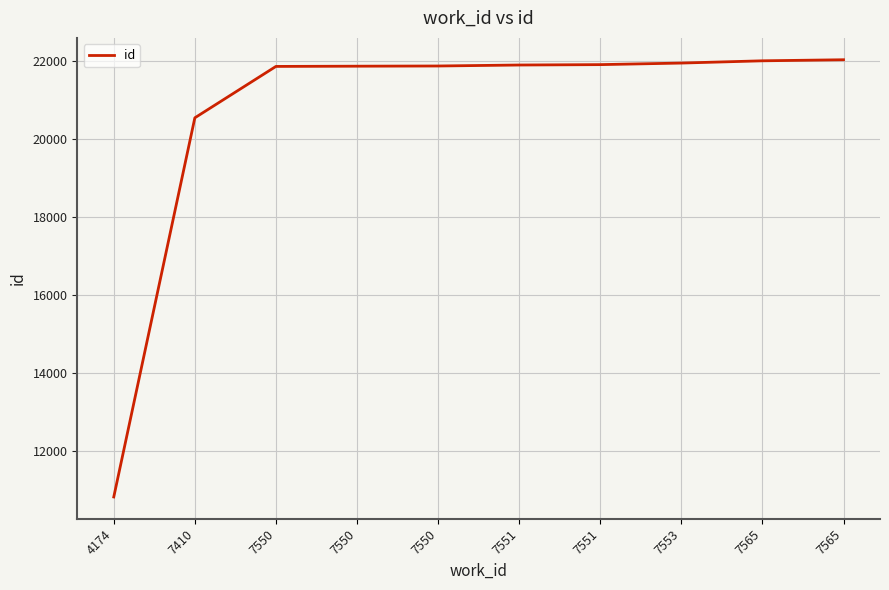

What is the change in value from 4174 to 7550?

+11039